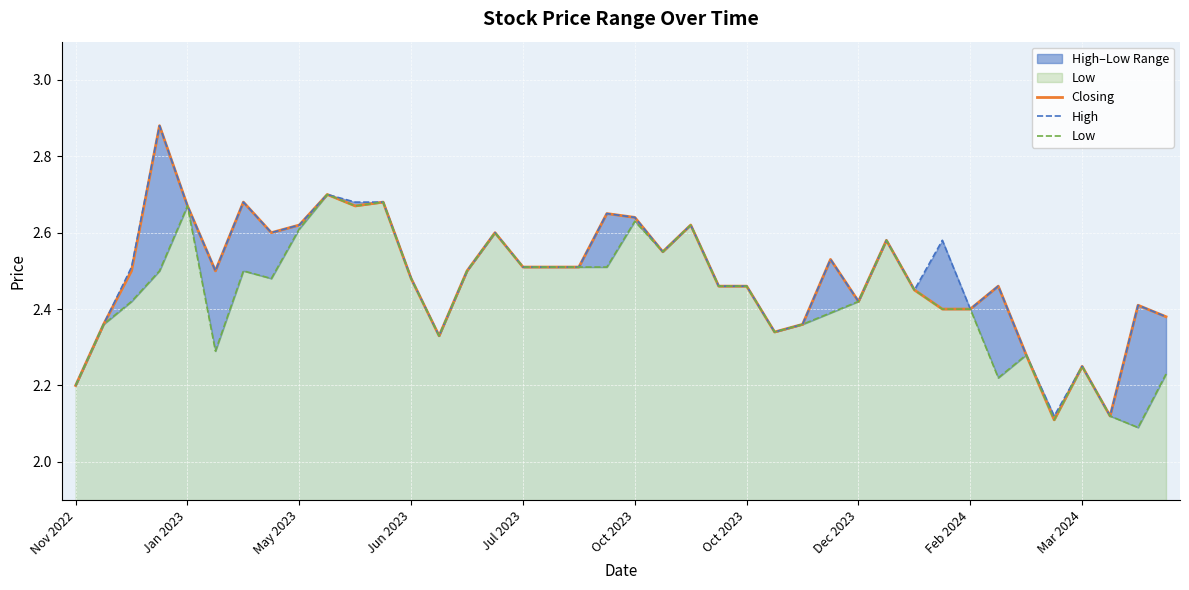

True or false: Closing has more than 1 interior local peaks.

True